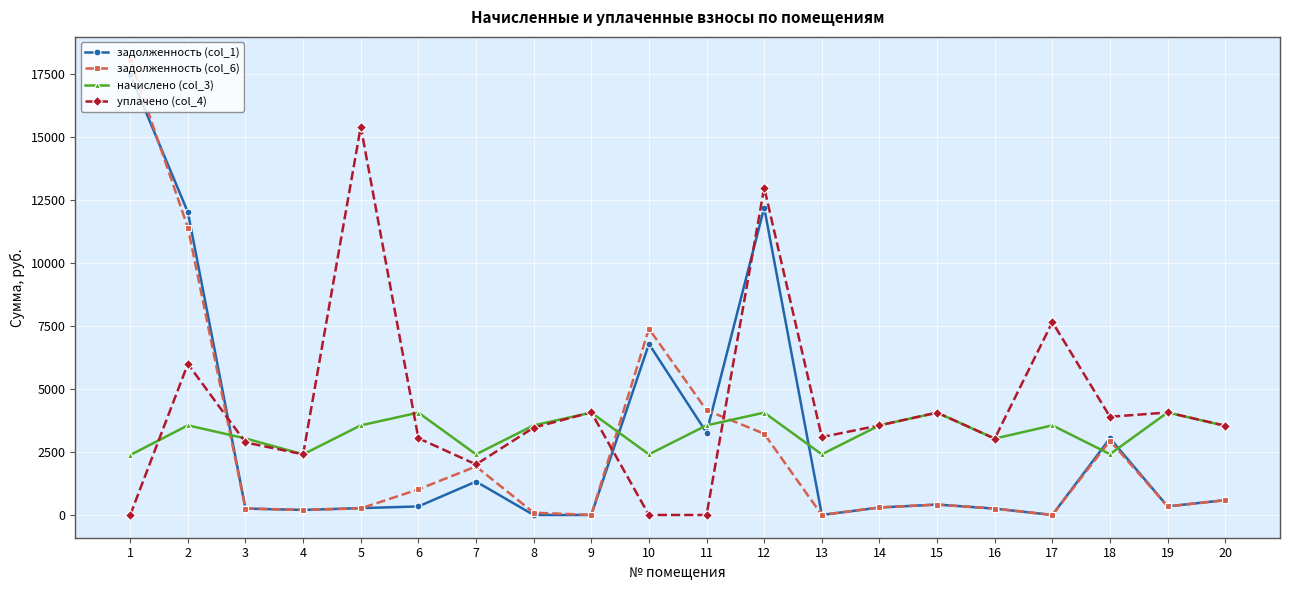

Does the chart have visible grid lines?

Yes